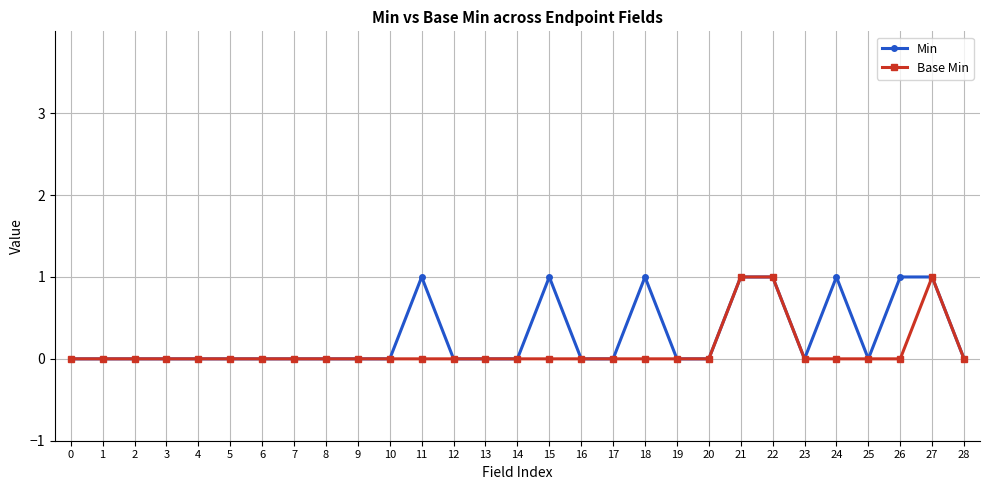

Between 10 and 26, which series saw the biggest shift?

Min